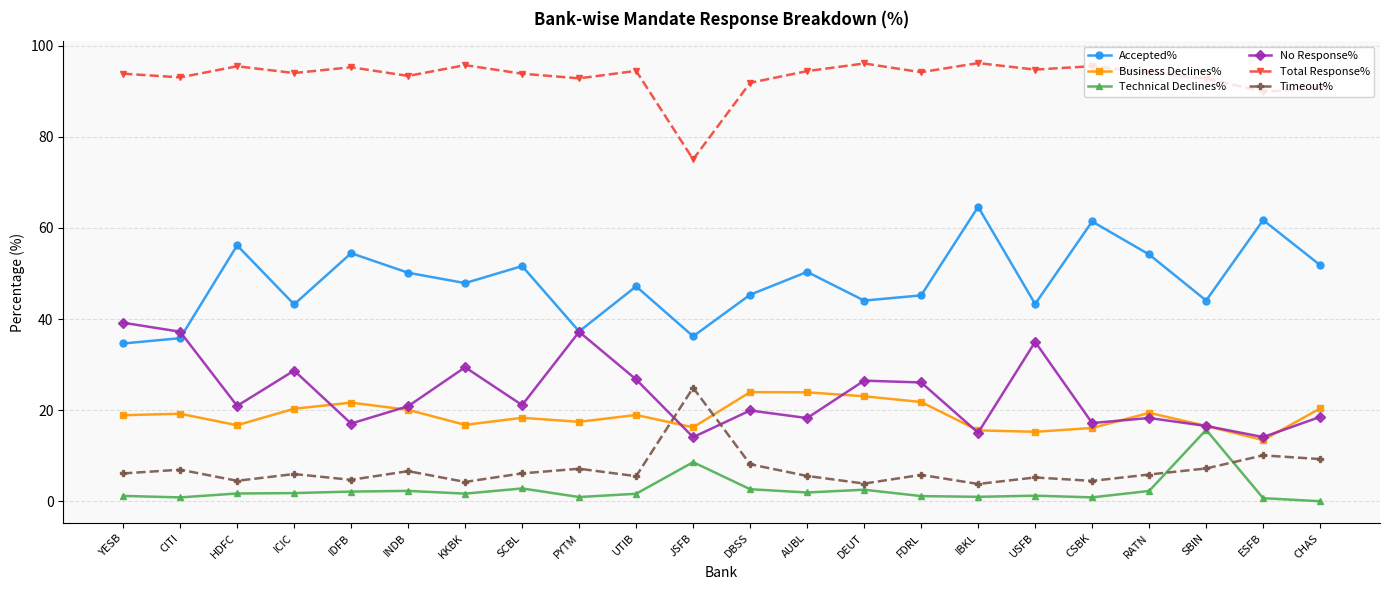

At how many categories does at least one series exceed 13?

22